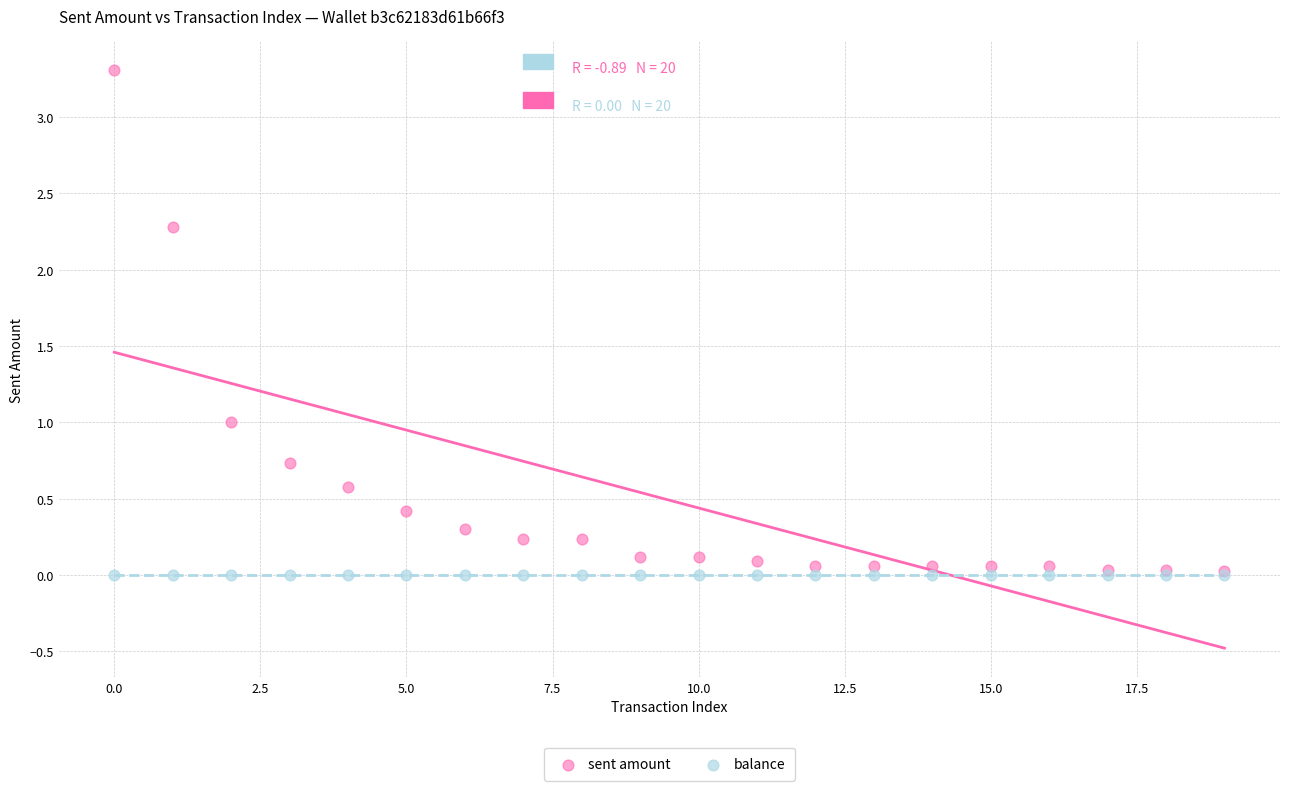

What are all the series names shown in the legend?

sent amount, balance